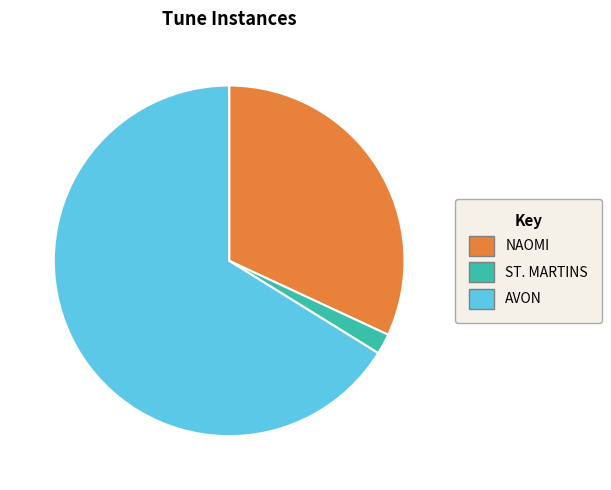

Combined, do AVON and ST. MARTINS account for over 50%?

Yes